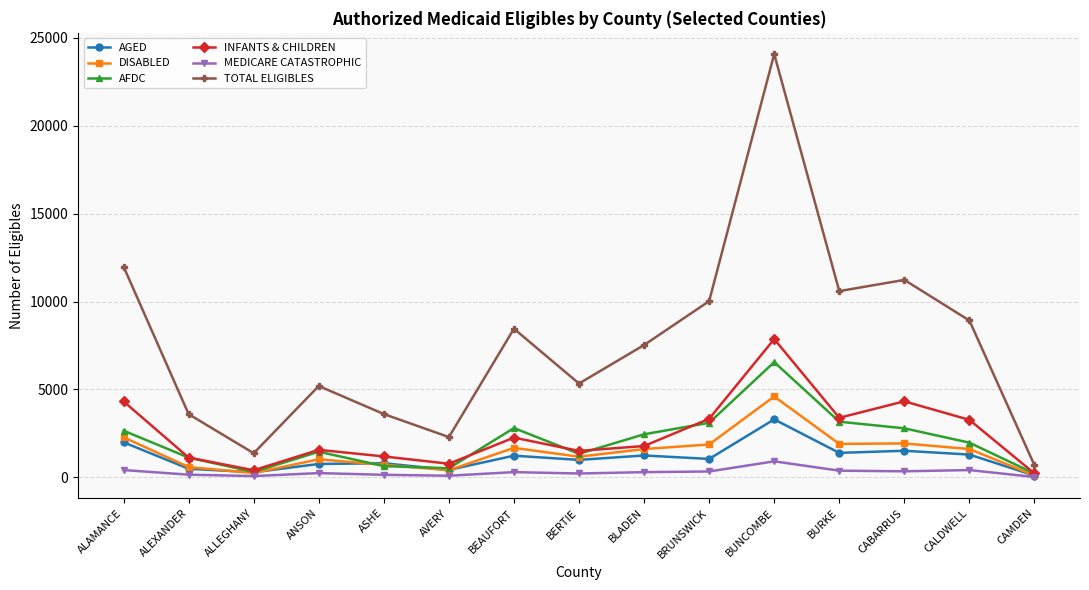

True or false: TOTAL ELIGIBLES and MEDICARE CATASTROPHIC cross at least once.

False